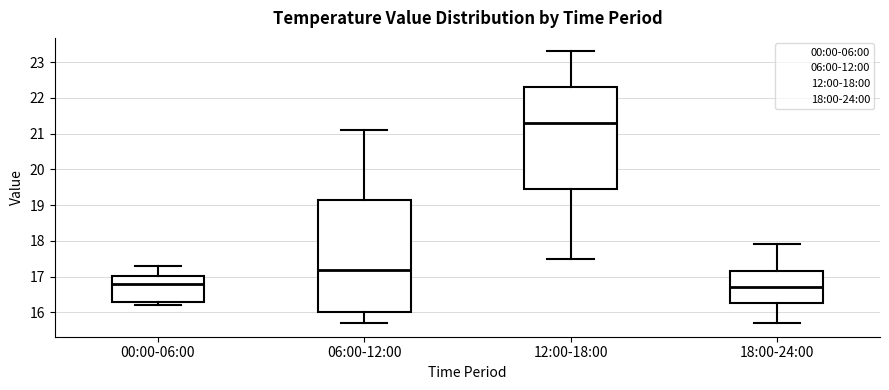

Comparing the boxes themselves (not the whiskers), which one is the tallest?

06:00-12:00